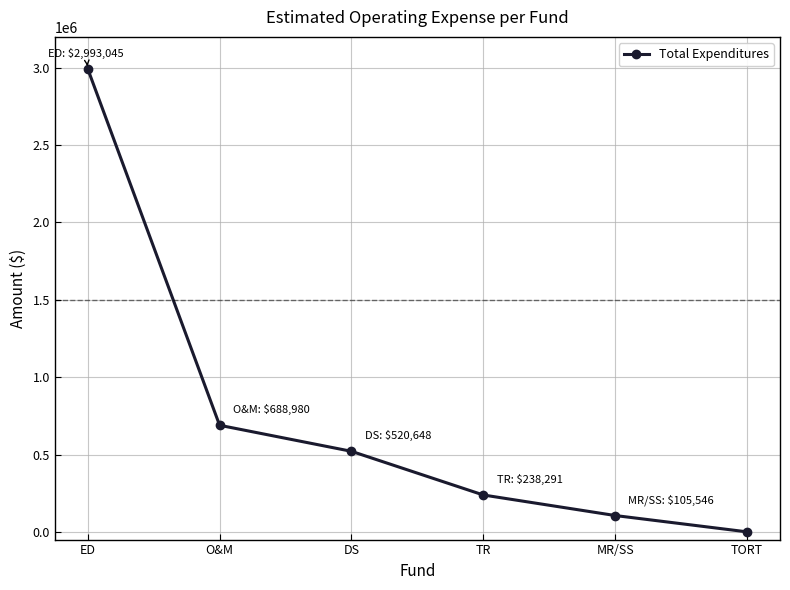

What is the sum of the values at TR and MR/SS?

343837